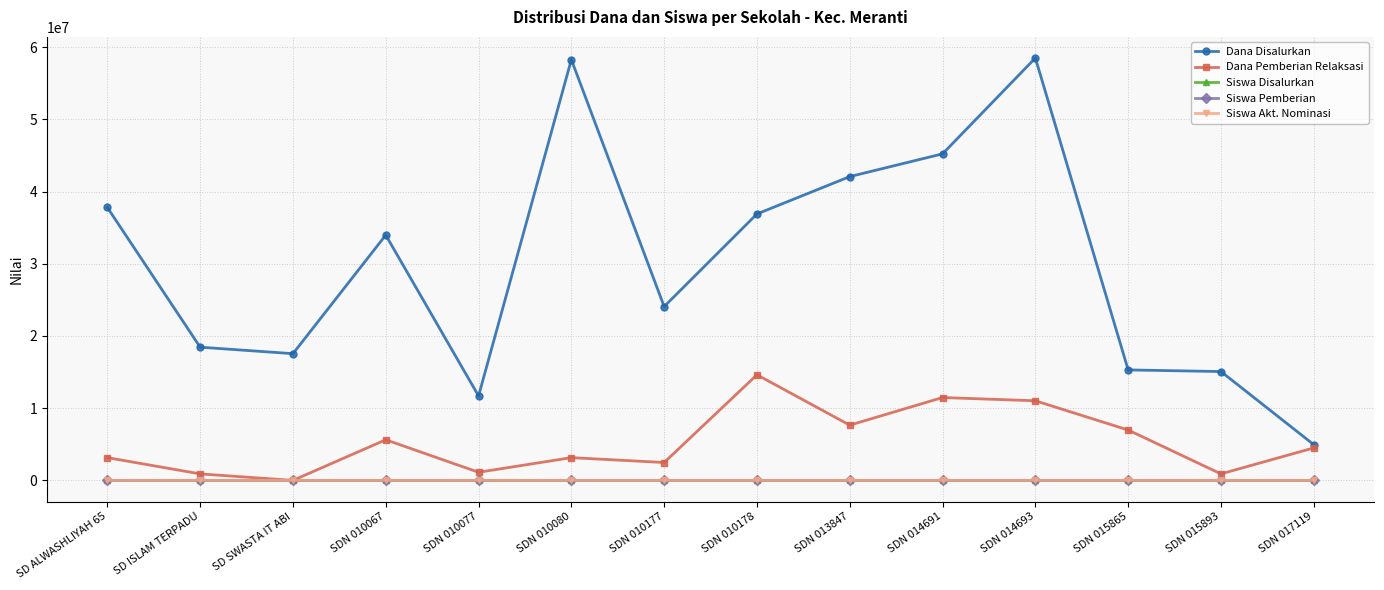

What is the value of the Siswa Pemberian point at the 8th from the left?

61